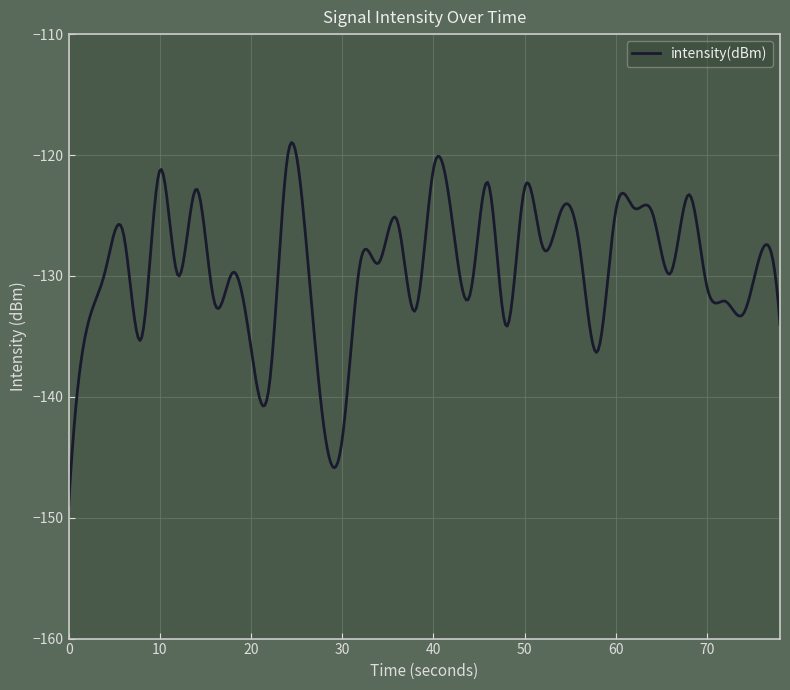

What is the greatest value displayed?

-119.0